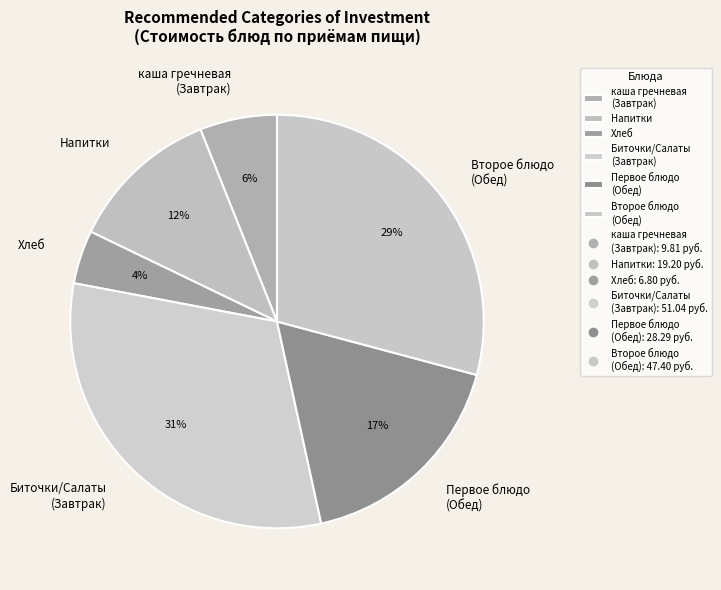

Do Хлеб and Напитки together represent more than half of the pie?

No